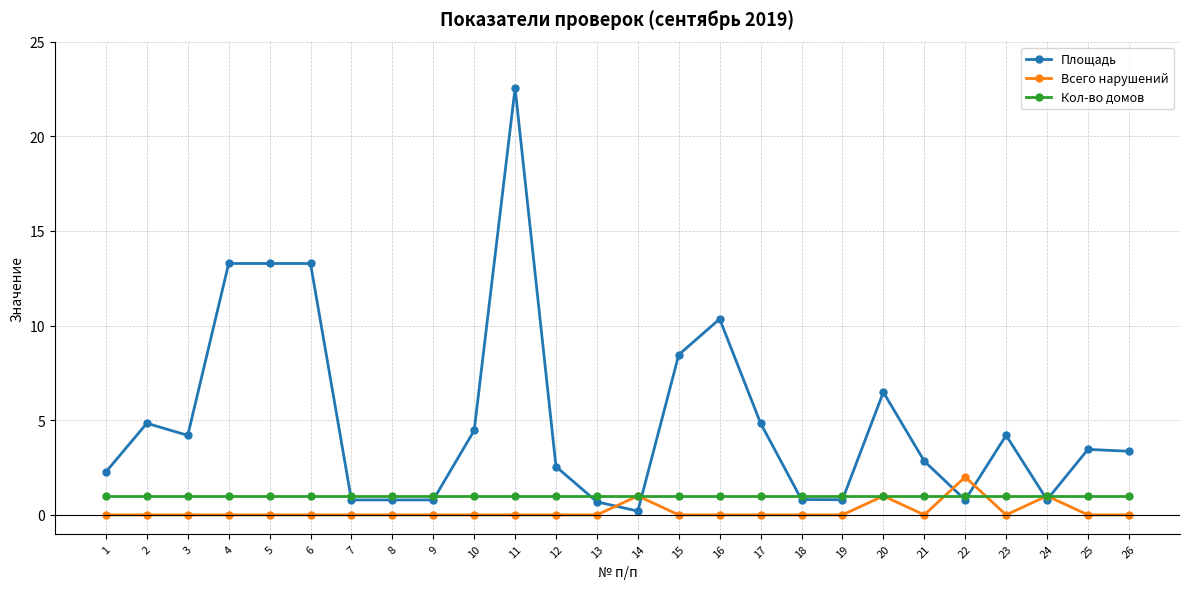

Where is Площадь nearest to the value 11?

16